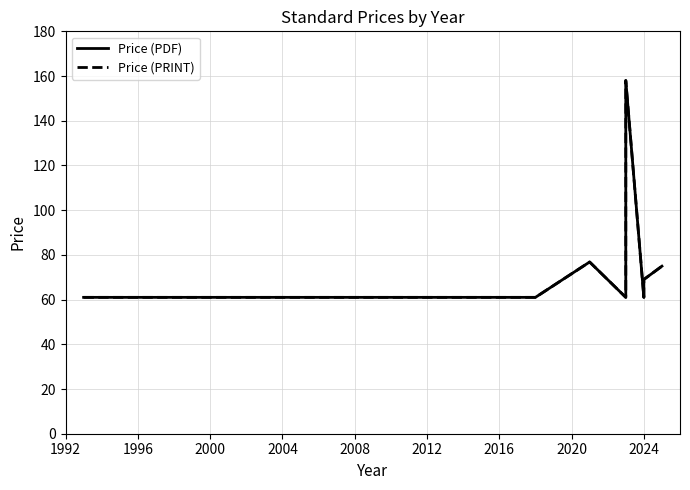

Is the value of Price (PDF) at 2000 greater than the value of Price (PRINT) at 1992?

No